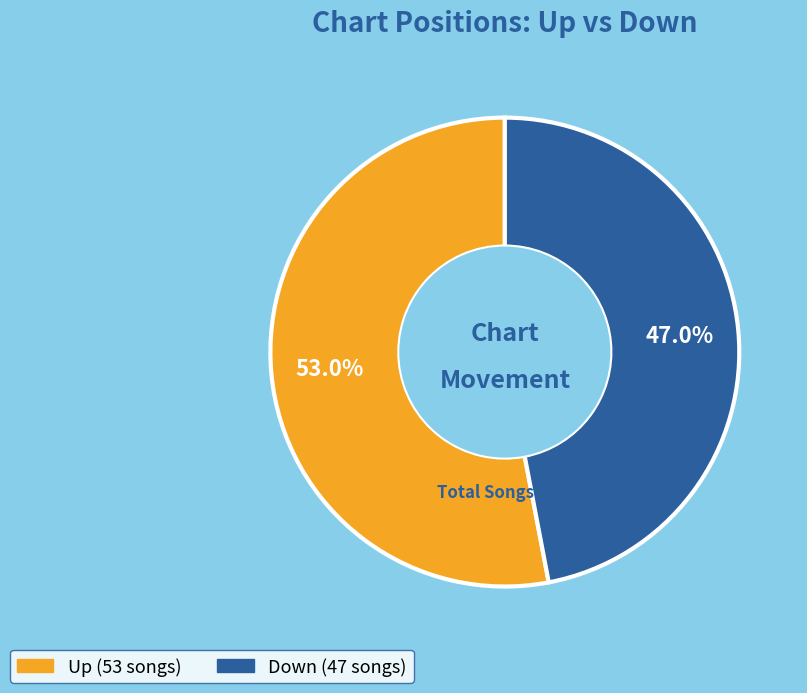

Is there any slice that represents more than half of the pie?

Yes